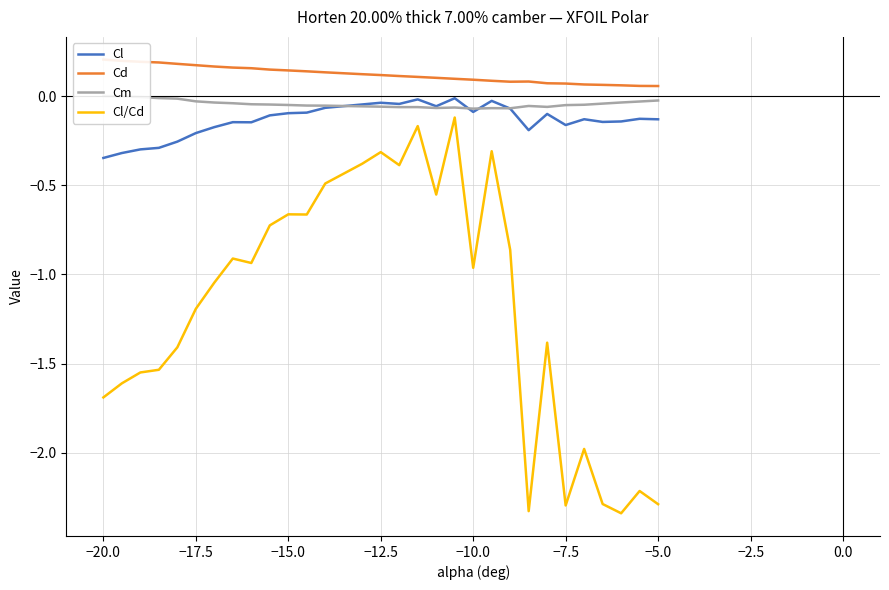

How many values in Cm are below zero?

29